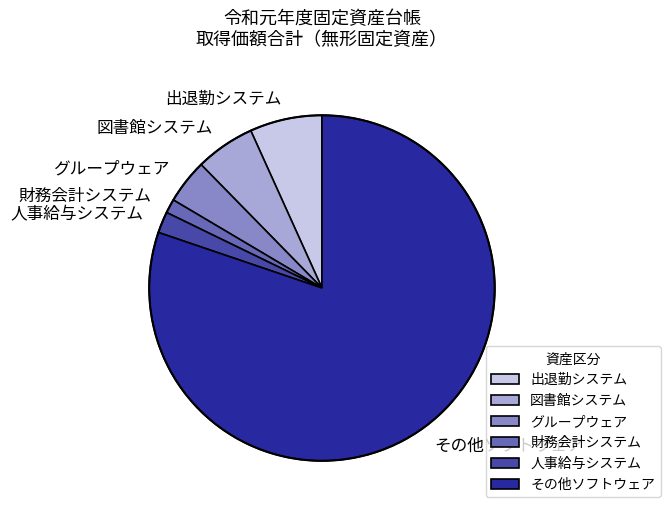

The グループウェア slice represents 4% of the pie. True or false?

True